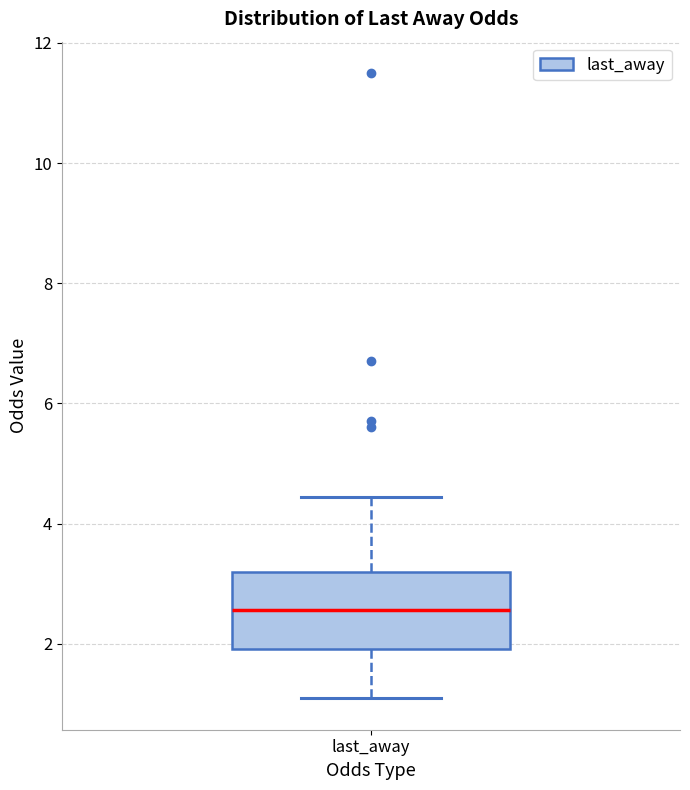

Read this box plot against the y-axis: the position of the median line, the range covered by the box, and the ends of both whiskers. The values are not printed on the chart, so give them approximately, as read against the axis.

median 2.6, box 2.0 to 3.2, whiskers 1.0 to 4.4